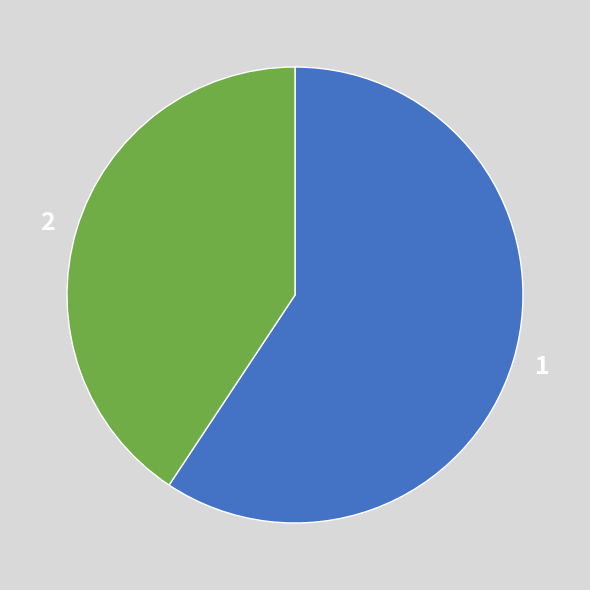

Is it true that 1 is 59% of the pie?

True